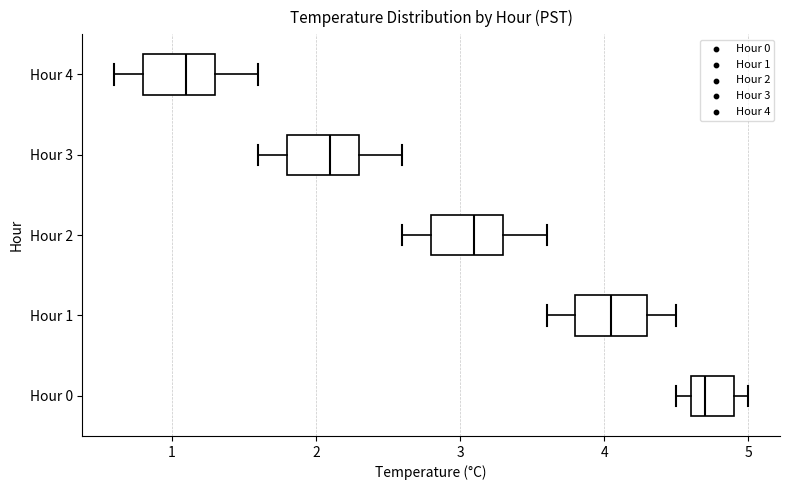

Reading bottom to top, transcribe this box plot: for each box, give where its median line is, the range the box spans, and where its two whiskers end, as read against the x-axis. The values are not printed on the chart, so give them approximately, as read against the axis.

Hour 0: median 4.7, box 4.6 to 4.9, whiskers 4.5 to 5.0
Hour 1: median 4.1, box 3.8 to 4.3, whiskers 3.6 to 4.5
Hour 2: median 3.1, box 2.8 to 3.3, whiskers 2.6 to 3.6
Hour 3: median 2.1, box 1.8 to 2.3, whiskers 1.6 to 2.6
Hour 4: median 1.1, box 0.8 to 1.3, whiskers 0.6 to 1.6